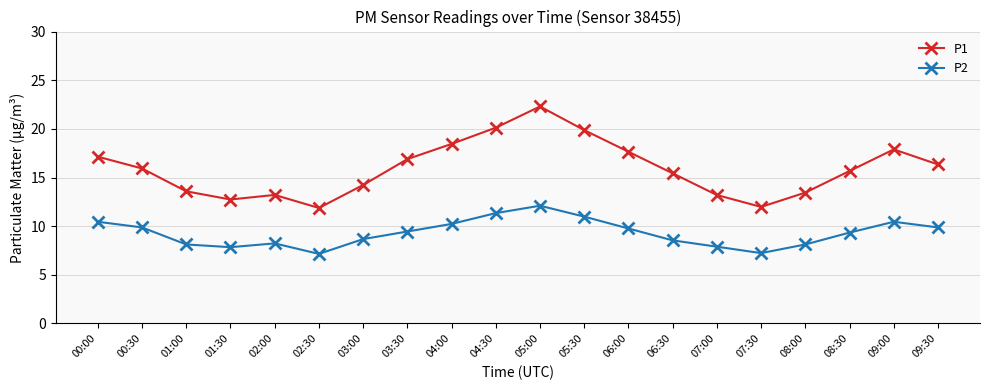

What is the sum of the P2 values at 03:00 and 04:30?

20.0